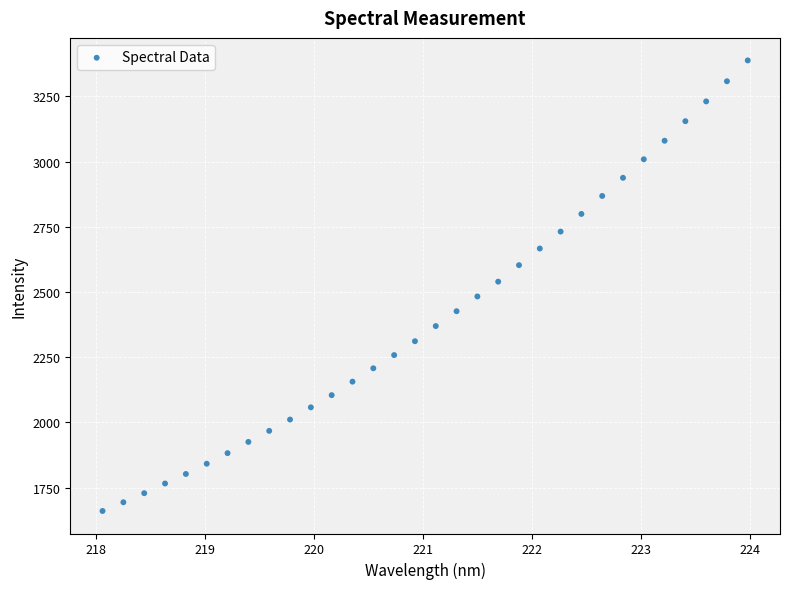

What is the range of X values (max minus min)?

5.9